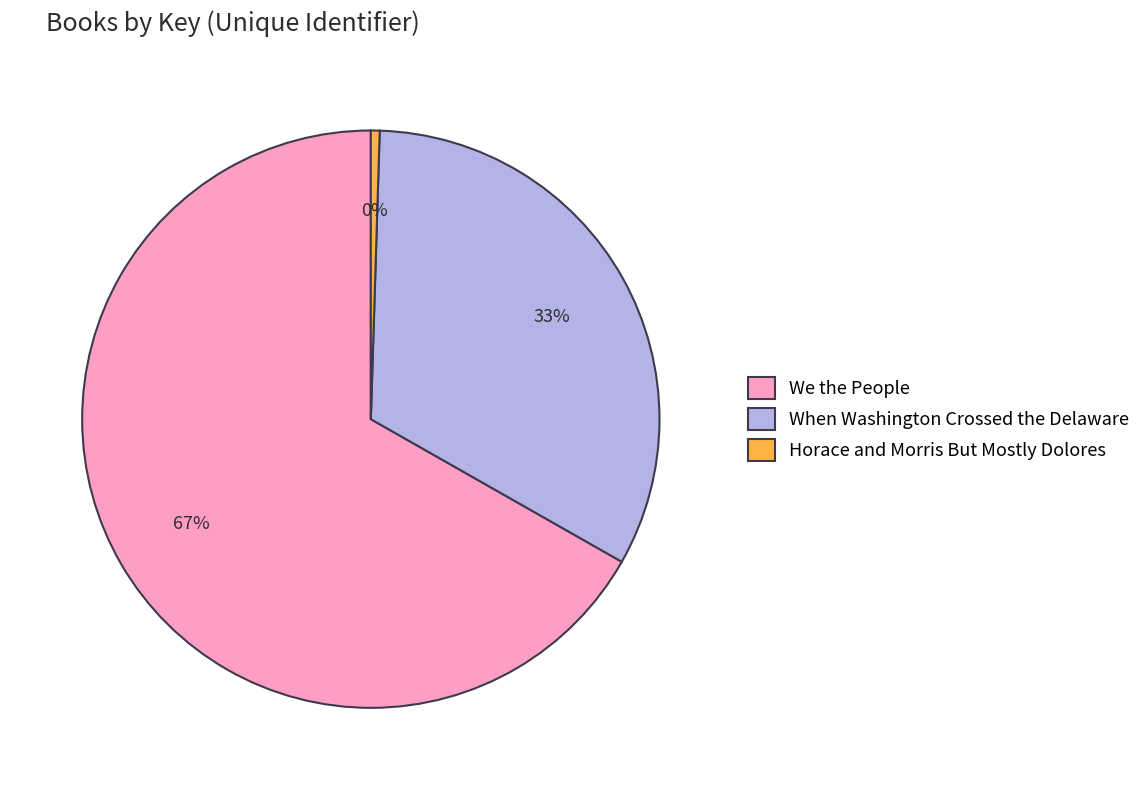

How many slices are in this pie chart?

3